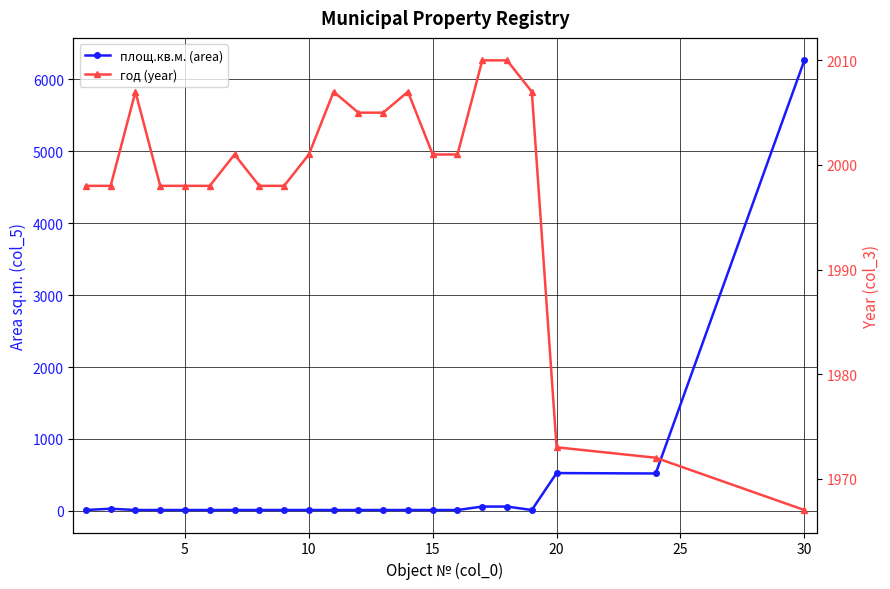

Between 30 and 10, which is larger?

30